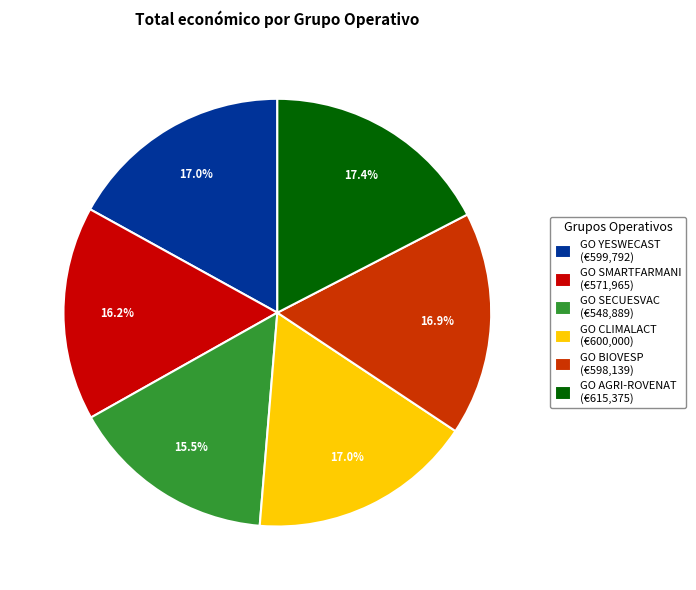

Which slice is the smallest?

GO SECUESVAC